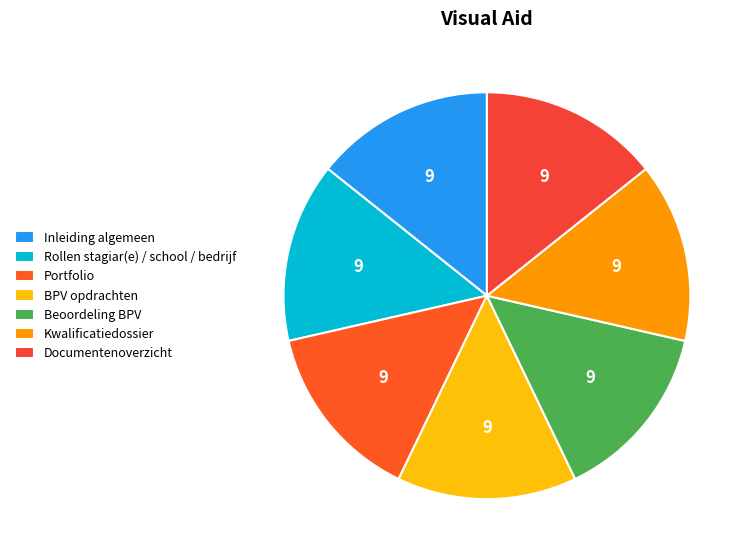

The Inleiding algemeen slice represents 14% of the pie. True or false?

True